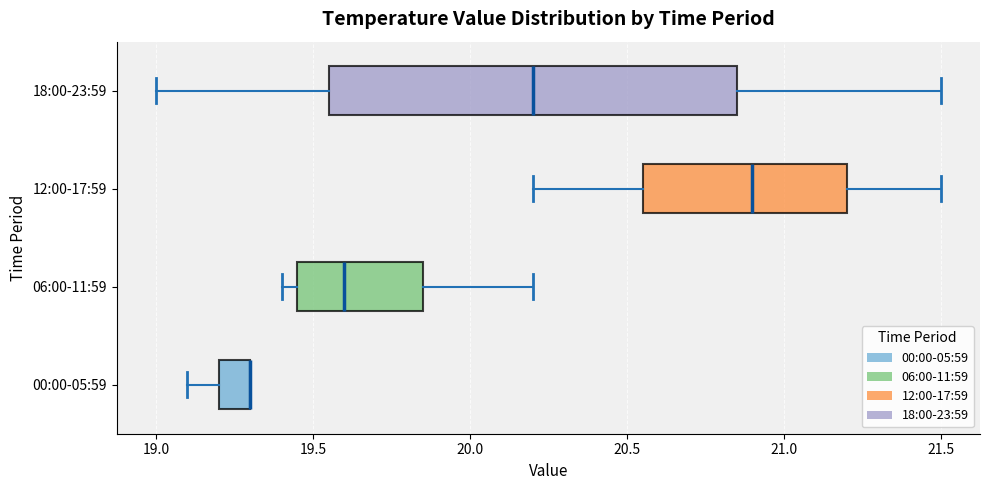

Reading bottom to top, transcribe this box plot: for each box, give where its median line is, the range the box spans, and where its two whiskers end, as read against the x-axis. The values are not printed on the chart, so give them approximately, as read against the axis.

00:00-05:59: median 19.30 (drawn on the box's right edge), box 19.20 to 19.30, whiskers 19.10 to 19.30
06:00-11:59: median 19.60, box 19.45 to 19.85, whiskers 19.40 to 20.20
12:00-17:59: median 20.90, box 20.55 to 21.20, whiskers 20.20 to 21.50
18:00-23:59: median 20.20, box 19.55 to 20.85, whiskers 19.00 to 21.50